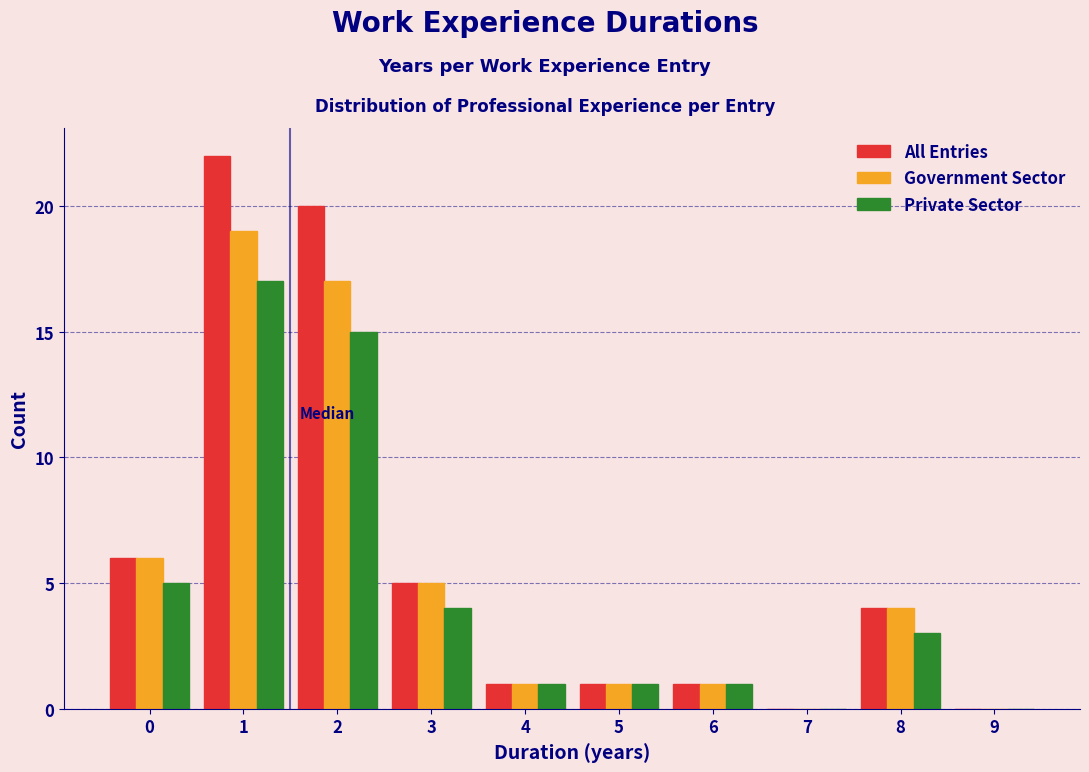

Reading left to right, transcribe all the data shown in this chart.

All Entries: 0=6	1=22	2=20	3=5	4=1	5=1	6=1	7=0	8=4	9=0
Government Sector: 0=6	1=19	2=17	3=5	4=1	5=1	6=1	7=0	8=4	9=0
Private Sector: 0=5	1=17	2=15	3=4	4=1	5=1	6=1	7=0	8=3	9=0